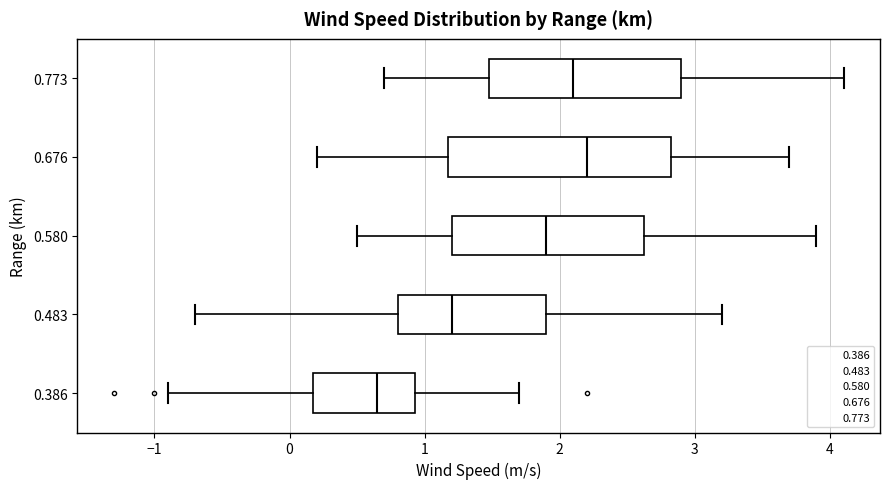

Reading bottom to top, transcribe this box plot: for each box, give where its median line is, the range the box spans, and where its two whiskers end, as read against the x-axis. The values are not printed on the chart, so give them approximately, as read against the axis.

0.386: median 0.7, box 0.2 to 0.9, whiskers -0.9 to 1.7
0.483: median 1.2, box 0.8 to 1.9, whiskers -0.7 to 3.2
0.580: median 1.9, box 1.2 to 2.6, whiskers 0.5 to 3.9
0.676: median 2.2, box 1.2 to 2.8, whiskers 0.2 to 3.7
0.773: median 2.1, box 1.5 to 2.9, whiskers 0.7 to 4.1